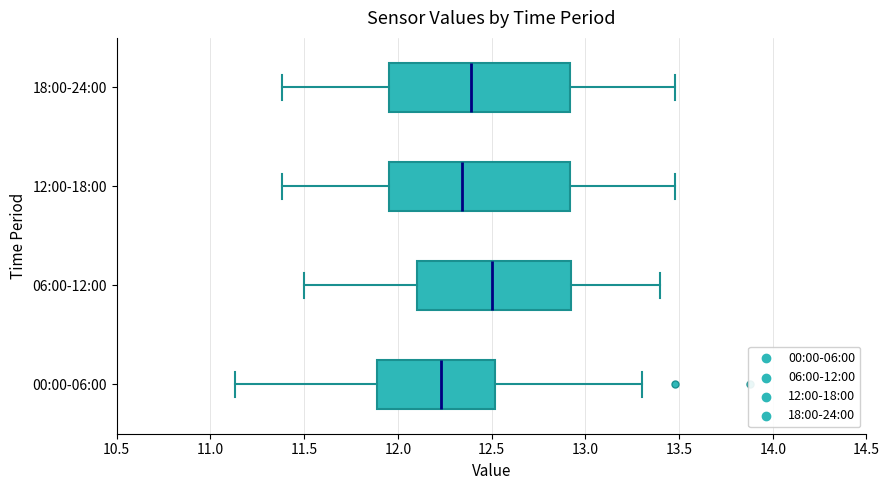

Reading bottom to top, transcribe this box plot: for each box, give where its median line is, the range the box spans, and where its two whiskers end, as read against the x-axis. The values are not printed on the chart, so give them approximately, as read against the axis.

00:00-06:00: median 12.25, box 11.90 to 12.50, whiskers 11.15 to 13.30
06:00-12:00: median 12.50, box 12.10 to 12.95, whiskers 11.50 to 13.40
12:00-18:00: median 12.35, box 11.95 to 12.90, whiskers 11.40 to 13.50
18:00-24:00: median 12.40, box 11.95 to 12.90, whiskers 11.40 to 13.50